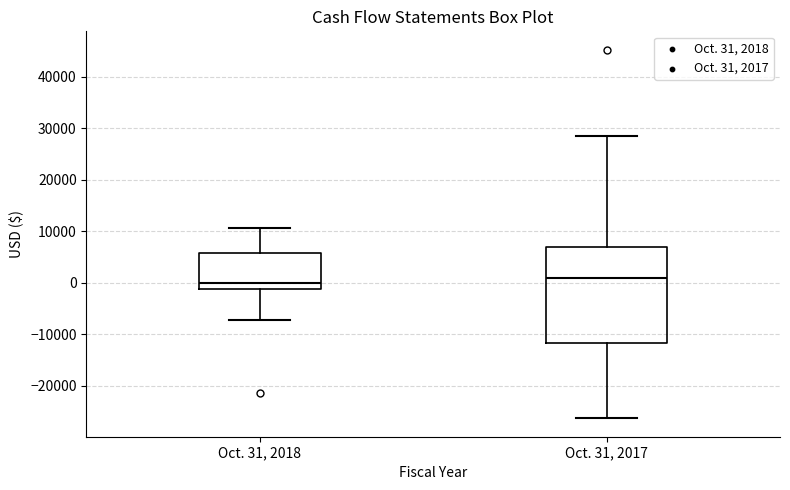

Which box's median line is the highest?

Oct. 31, 2017